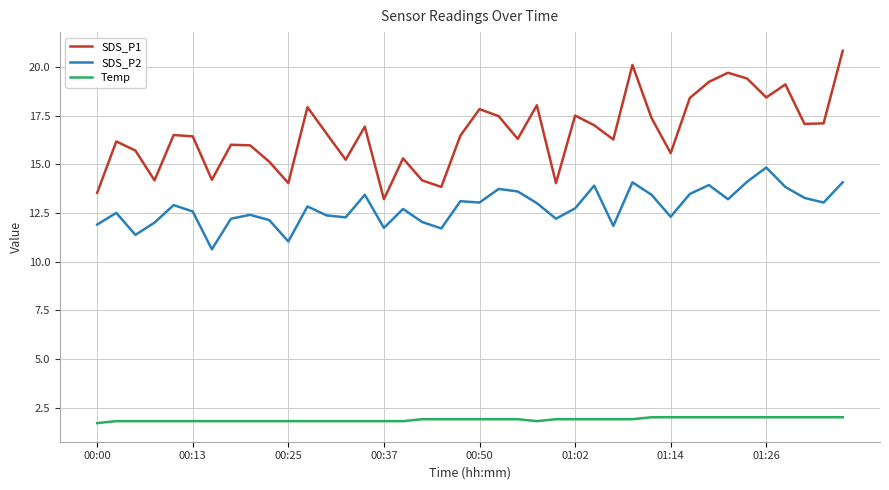

How many lines are shown in the chart?

3